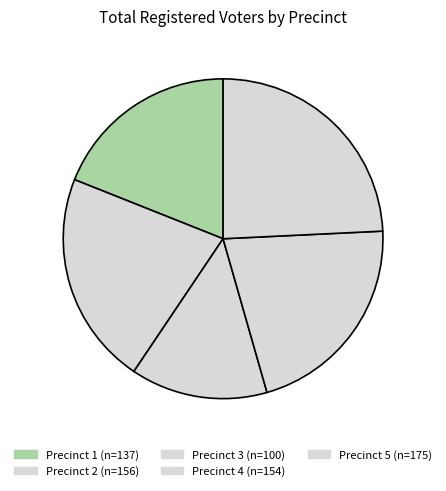

Does any single category account for the majority?

No